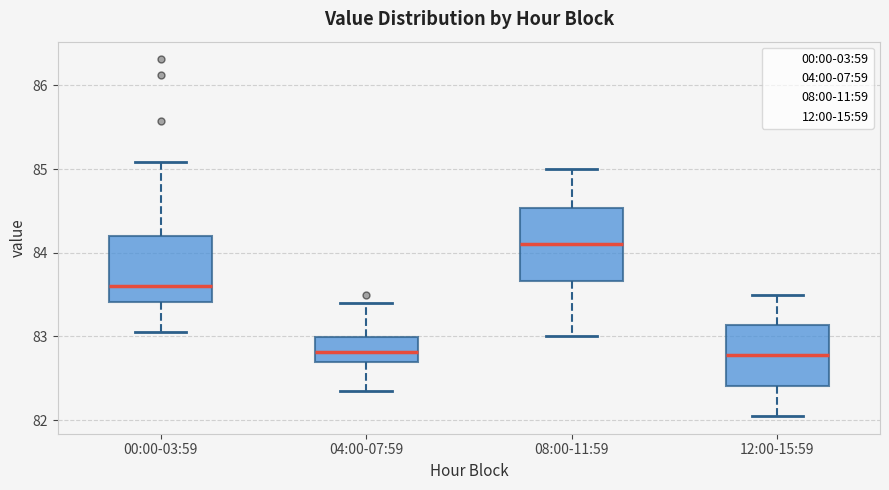

Reading left to right, transcribe this box plot: for each box, give where its median line is, the range the box spans, and where its two whiskers end, as read against the y-axis. The values are not printed on the chart, so give them approximately, as read against the axis.

00:00-03:59: median 83.6, box 83.4 to 84.2, whiskers 83.1 to 85.1
04:00-07:59: median 82.8, box 82.7 to 83.0, whiskers 82.4 to 83.4
08:00-11:59: median 84.1, box 83.7 to 84.5, whiskers 83.0 to 85.0
12:00-15:59: median 82.8, box 82.4 to 83.1, whiskers 82.1 to 83.5